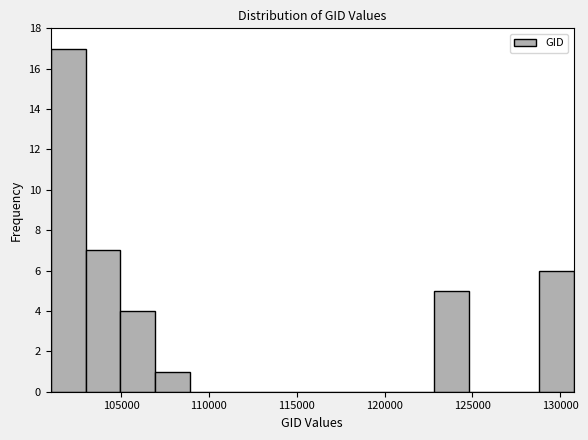

Around what value on the x-axis is the tallest bar? Give the approximate position of its centre, as read against the axis.

102000